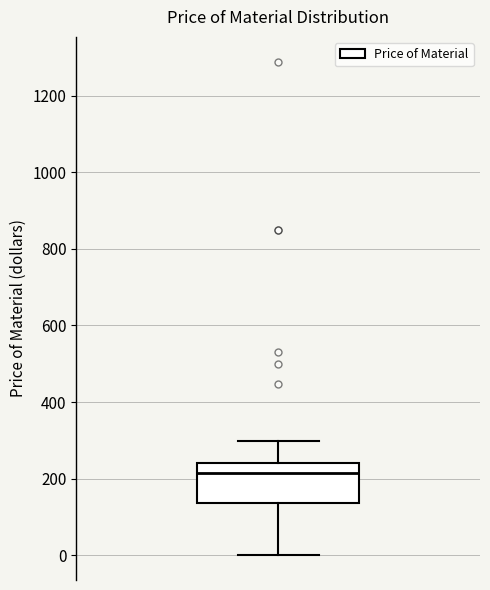

Transcribe this box plot: give where the median line is, the range the box spans, and where the two whiskers end, as read against the y-axis. The values are not printed on the chart, so give them approximately, as read against the axis.

median 220, box 140 to 240, whiskers 0 to 300